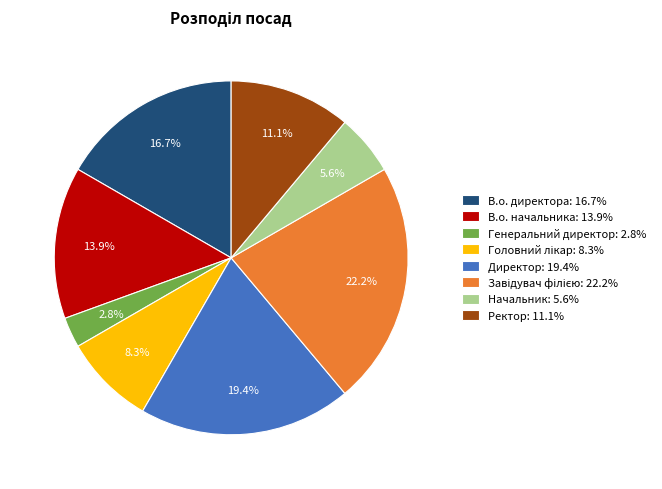

Does any single category account for the majority?

No